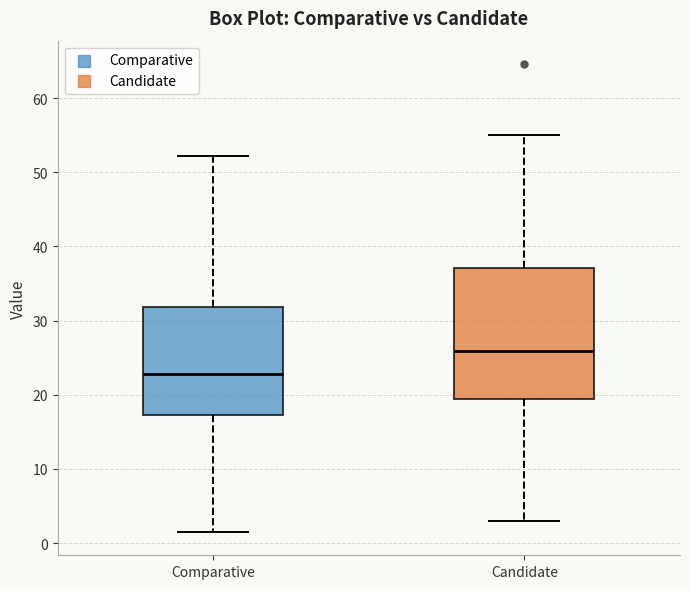

Reading left to right, transcribe this box plot: for each box, give where its median line is, the range the box spans, and where its two whiskers end, as read against the y-axis. The values are not printed on the chart, so give them approximately, as read against the axis.

Comparative: median 23, box 17 to 32, whiskers 2 to 52
Candidate: median 26, box 19 to 37, whiskers 3 to 55